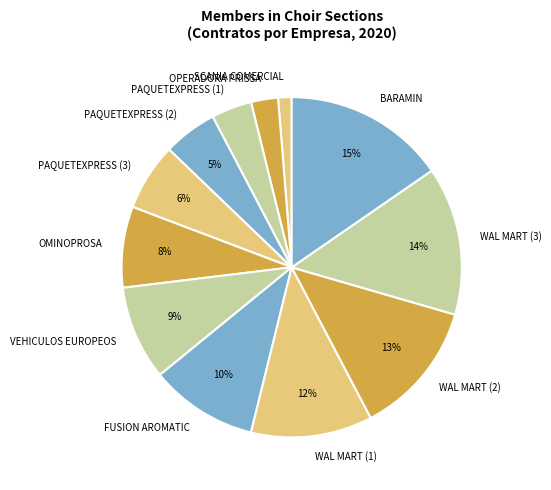

Combined, do BARAMIN and OMINOPROSA account for over 50%?

No